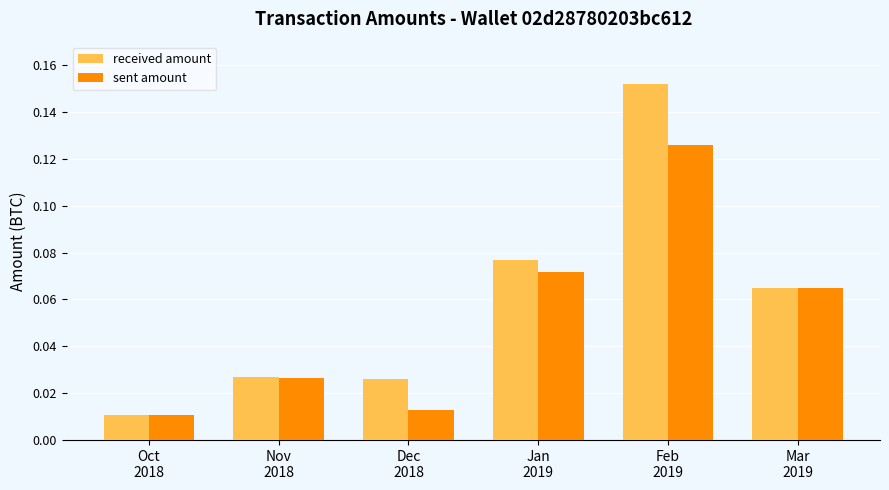

Rank the series by their average value, from lowest to highest.

sent amount, received amount